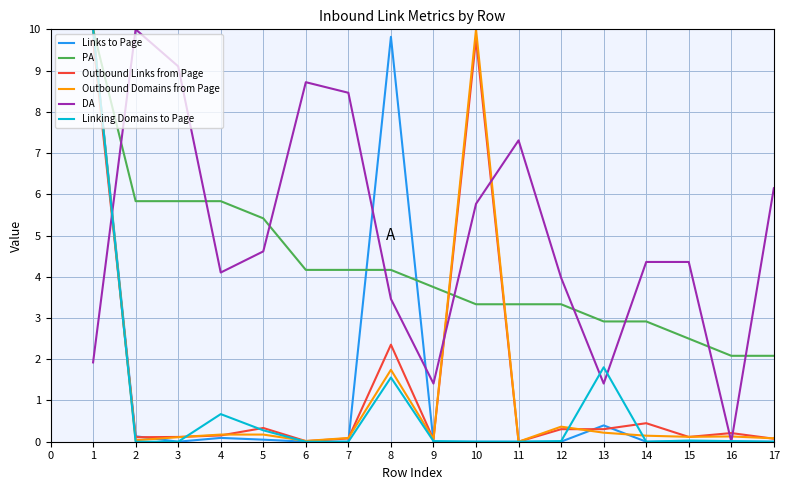

Which series has the largest total across all categories?

DA